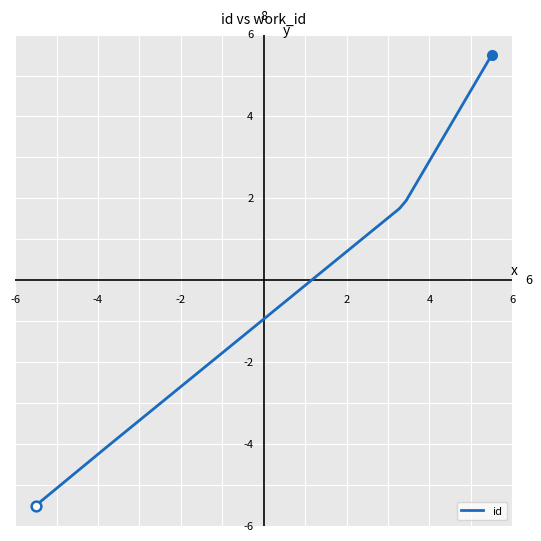

What is the value of the 2nd point from the left?

-4.1